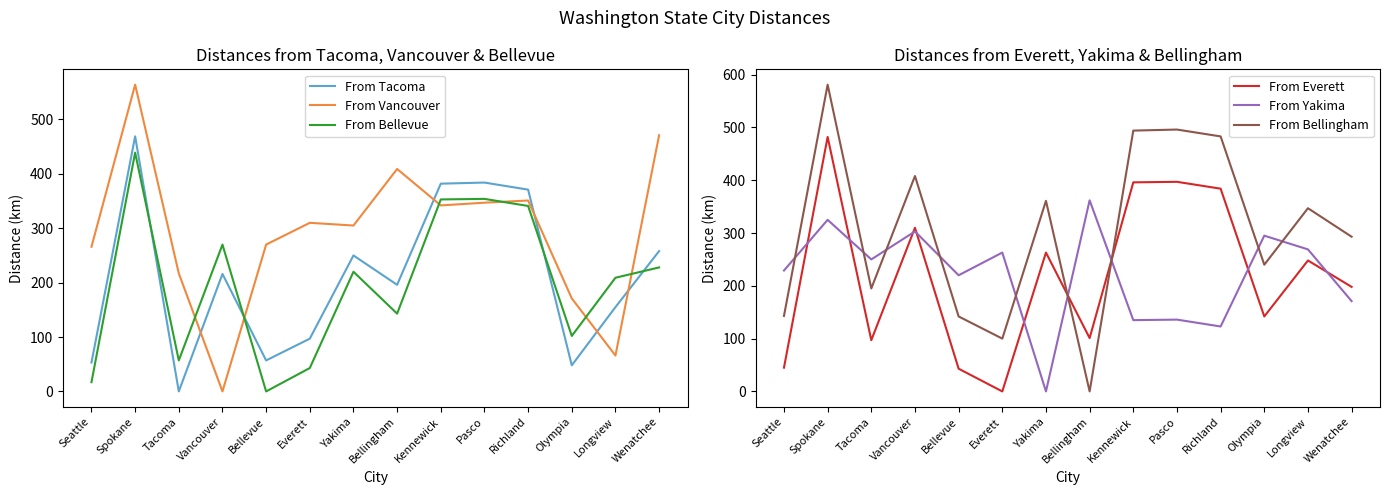

In From Everett, how many points are lower than both neighbors (excluding endpoints)?

4